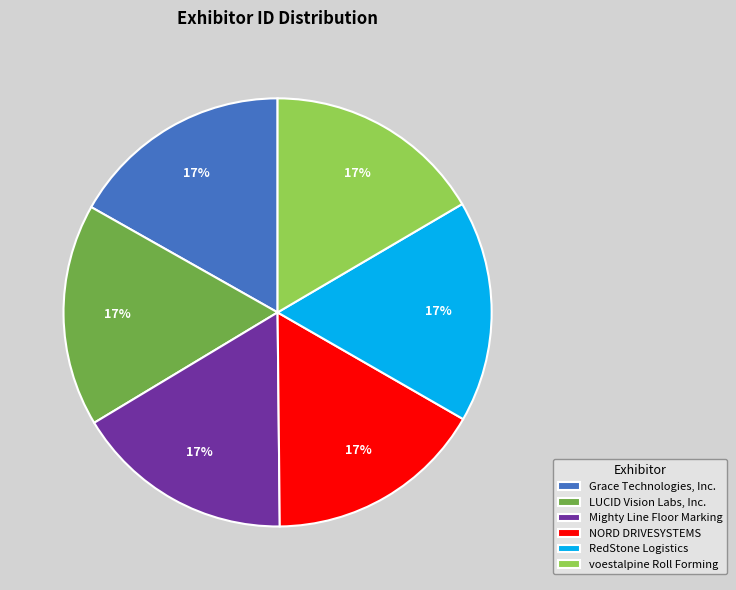

How many segments does this pie chart have?

6